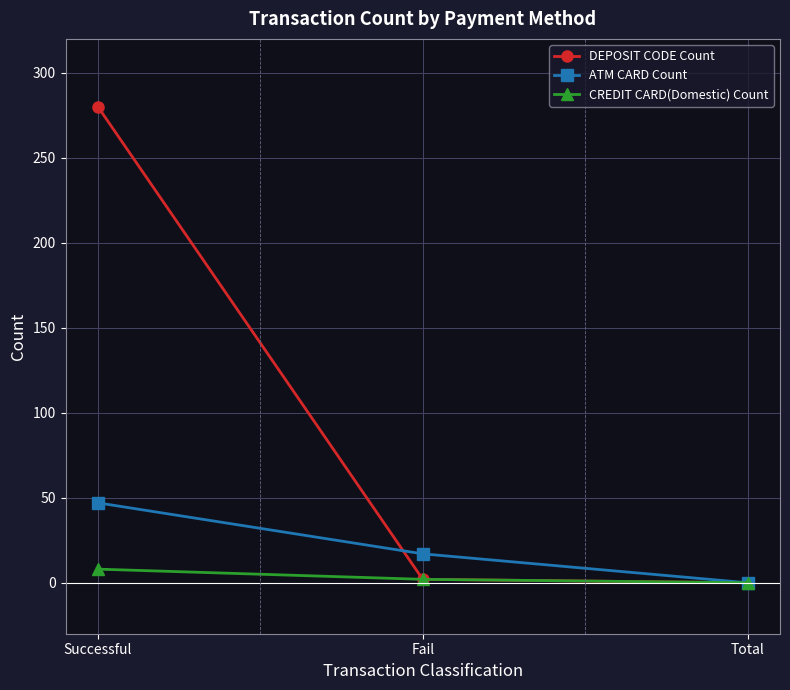

How many series are shown in this chart?

3